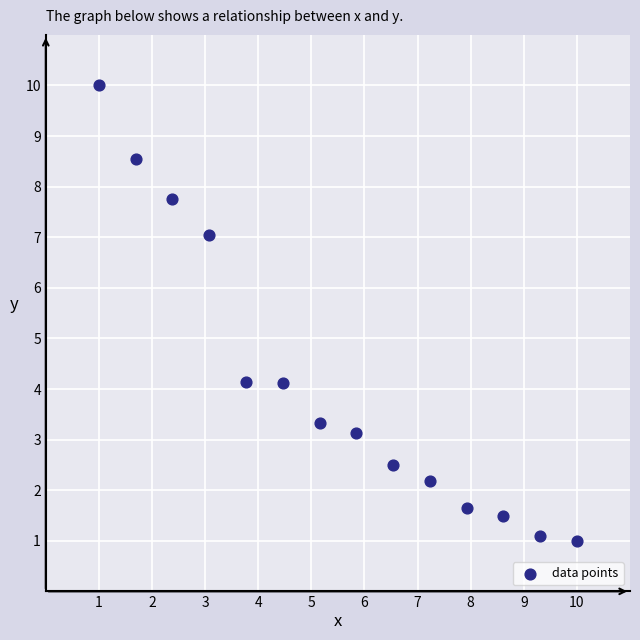

What is the range of Y values (max minus min)?

9.0